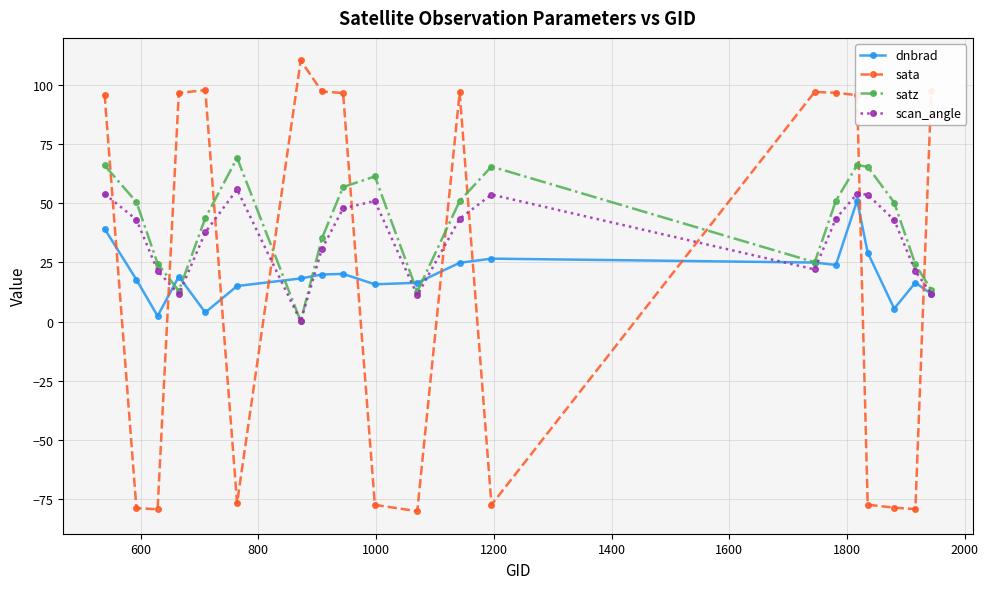

How many values in sata are below zero?

9